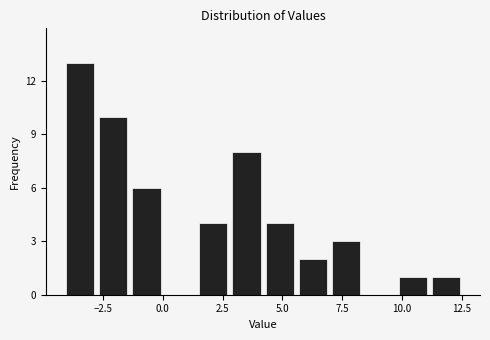

Around what value on the x-axis is the tallest bar? Give the approximate position of its centre, as read against the axis.

-3.5